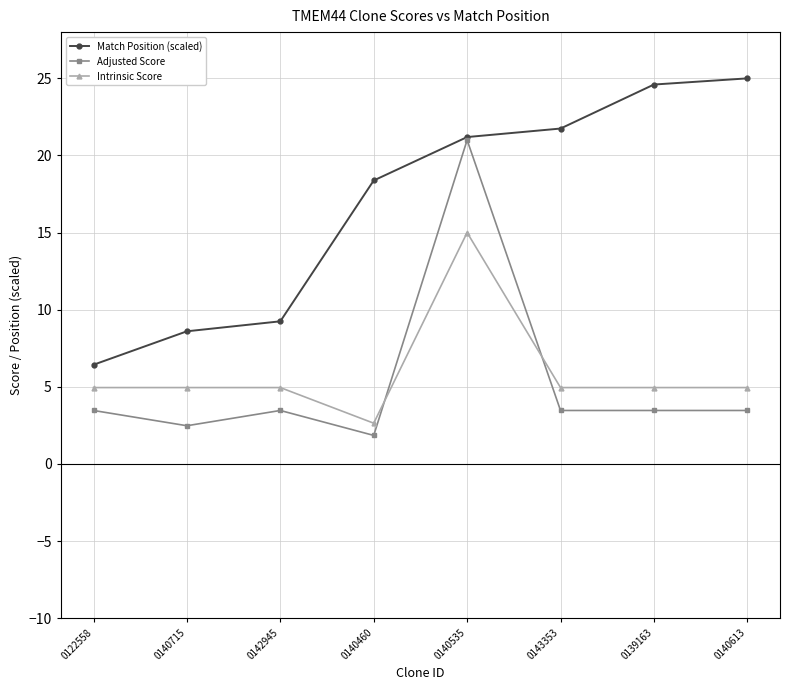

Which series has the largest total across all categories?

Match Position (scaled)